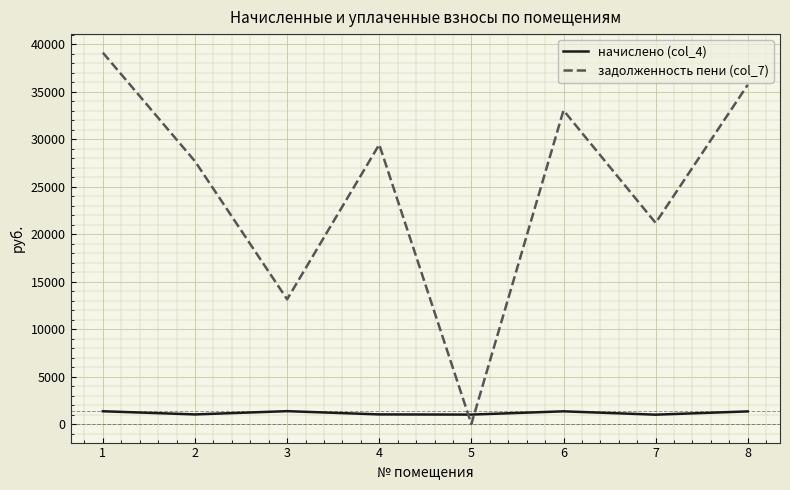

What is the difference between the maximum and minimum values in the начислено (col_4) series?

369.4